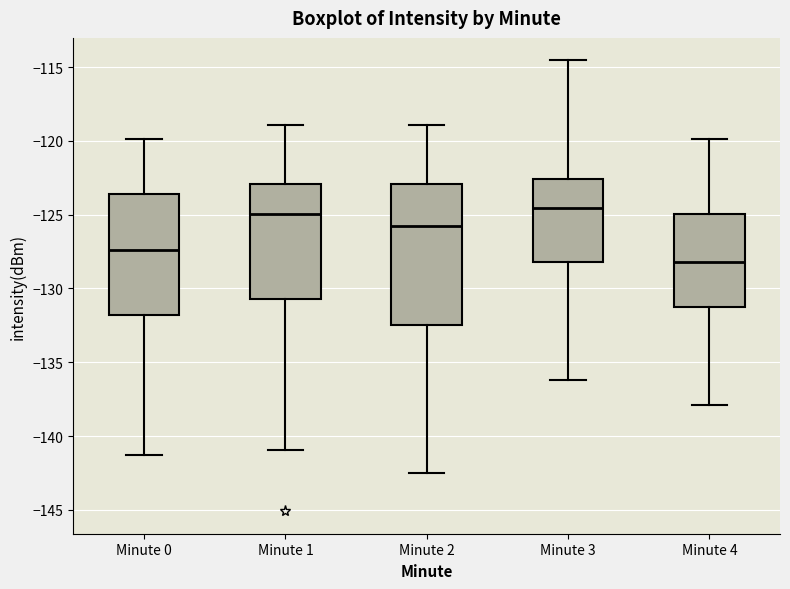

Reading left to right, read every box against the y-axis: the position of its median line, the range the box covers, and the ends of its whiskers. The values are not printed on the chart, so give them approximately, as read against the axis.

Minute 0: median -127.5, box -132.0 to -123.5, whiskers -141.5 to -120.0
Minute 1: median -125.0, box -130.5 to -123.0, whiskers -141.0 to -119.0
Minute 2: median -126.0, box -132.5 to -123.0, whiskers -142.5 to -119.0
Minute 3: median -124.5, box -128.0 to -122.5, whiskers -136.0 to -114.5
Minute 4: median -128.0, box -131.5 to -125.0, whiskers -138.0 to -120.0